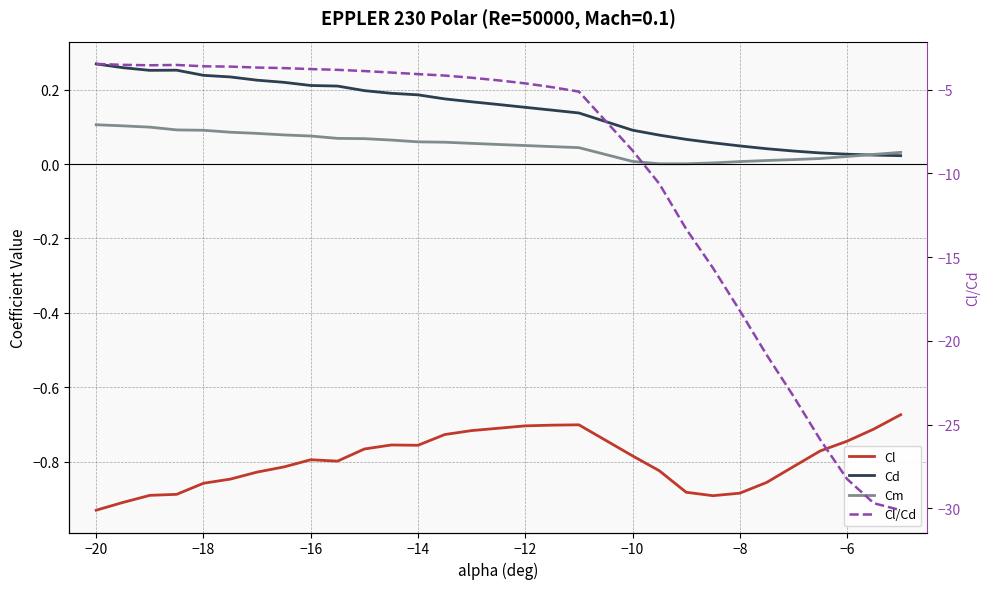

What is the highest value of the Cd series?

0.3